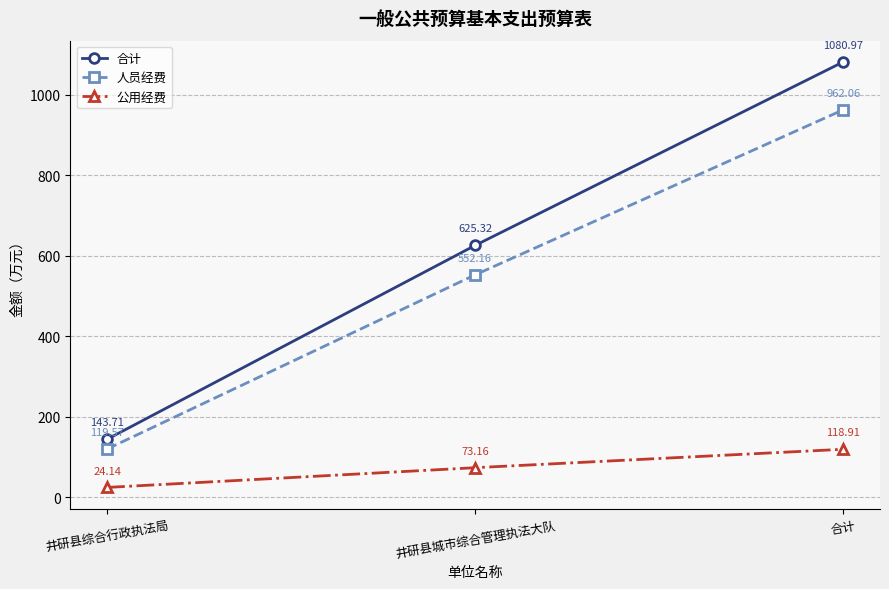

Which series has the largest range (max minus min)?

合计